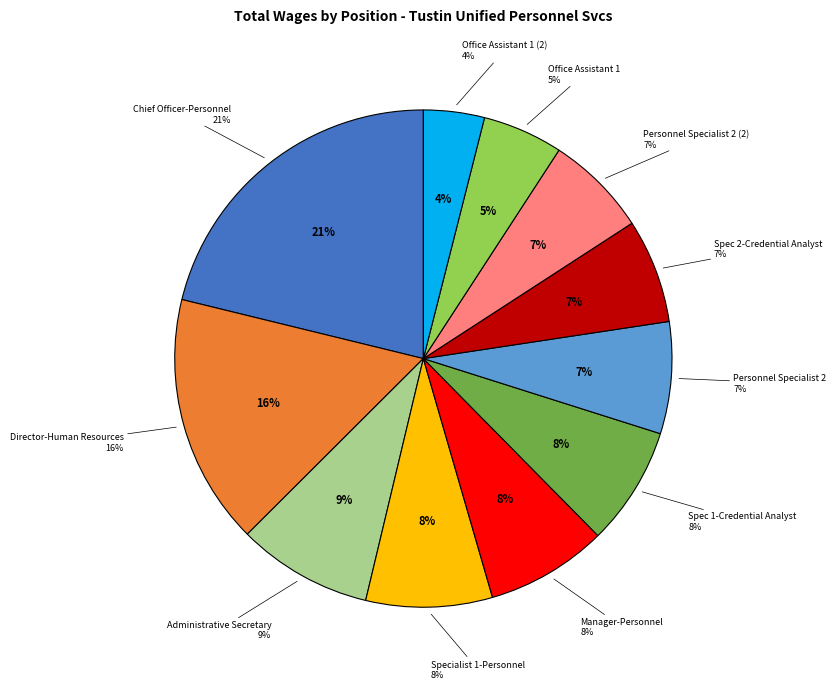

Rank the categories by value from highest to lowest.

Chief Officer-Personnel, Director-Human Resources, Administrative Secretary, Specialist 1-Personnel, Manager-Personnel, Spec 1-Credential Analyst, Personnel Specialist 2, Spec 2-Credential Analyst, Personnel Specialist 2 (2), Office Assistant 1, Office Assistant 1 (2)